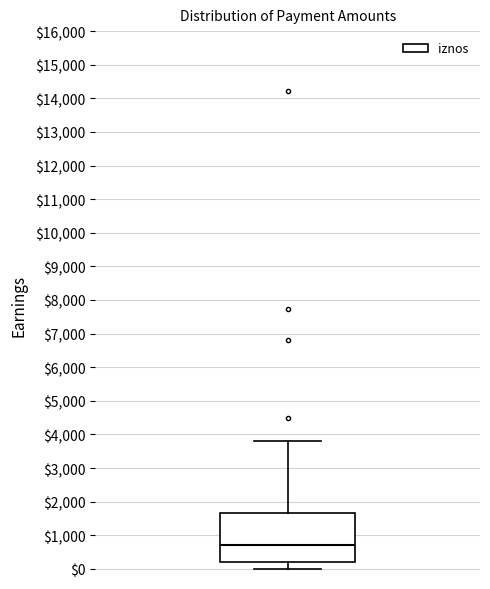

Read this box plot against the y-axis: the position of the median line, the range covered by the box, and the ends of both whiskers. The values are not printed on the chart, so give them approximately, as read against the axis.

median 700, box 200 to 1700, whiskers 0 to 3800